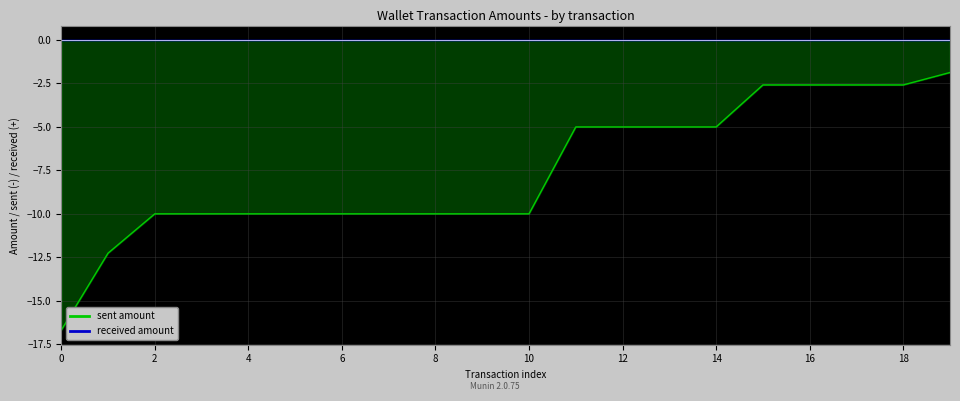

True or false: received amount has a value of 0.0 at 18.

True